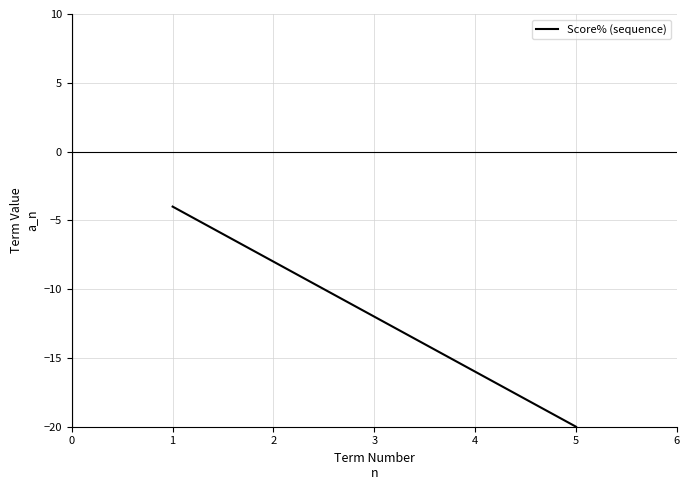

Rank the categories by value from lowest to highest.

5, 4, 3, 2, 1